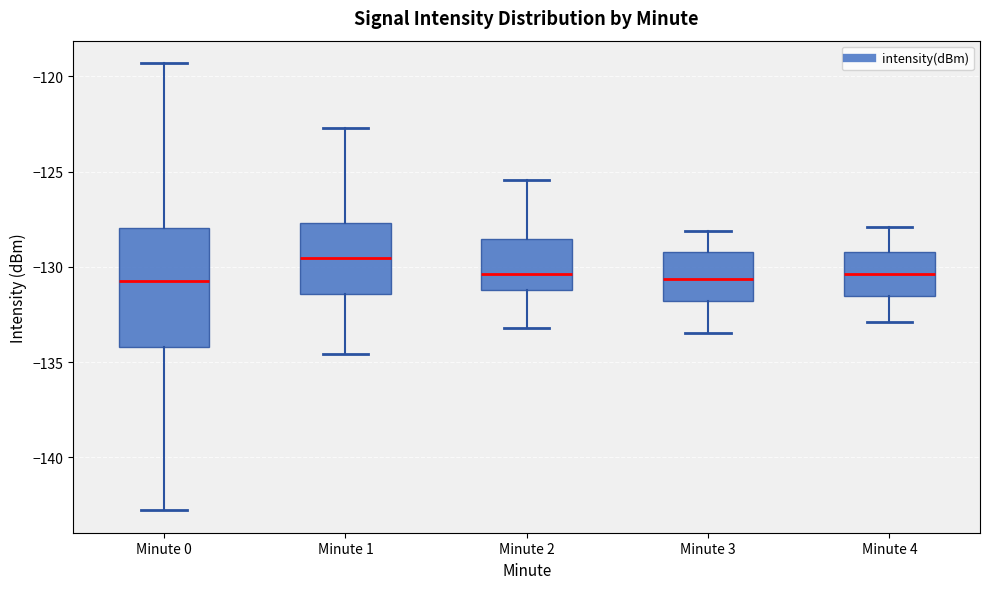

Reading left to right, transcribe this box plot: for each box, give where its median line is, the range the box spans, and where its two whiskers end, as read against the y-axis. The values are not printed on the chart, so give them approximately, as read against the axis.

Minute 0: median -130.5, box -134.0 to -128.0, whiskers -143.0 to -119.5
Minute 1: median -129.5, box -131.5 to -127.5, whiskers -134.5 to -122.5
Minute 2: median -130.5, box -131.0 to -128.5, whiskers -133.0 to -125.5
Minute 3: median -130.5, box -132.0 to -129.0, whiskers -133.5 to -128.0
Minute 4: median -130.5, box -131.5 to -129.0, whiskers -133.0 to -128.0